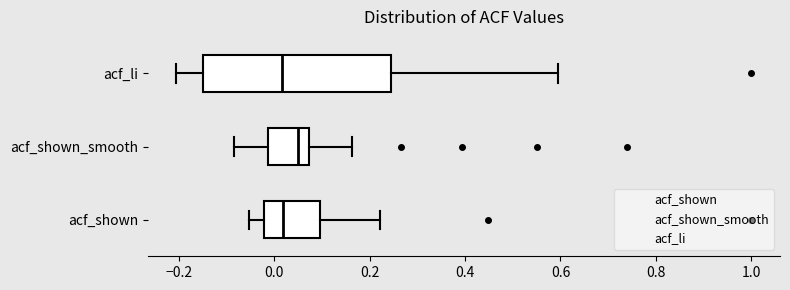

Reading bottom to top, read every box against the x-axis: the position of its median line, the range the box covers, and the ends of its whiskers. The values are not printed on the chart, so give them approximately, as read against the axis.

acf_shown: median 0.02, box -0.02 to 0.10, whiskers -0.06 to 0.22
acf_shown_smooth: median 0.04, box -0.02 to 0.08, whiskers -0.08 to 0.16
acf_li: median 0.02, box -0.14 to 0.24, whiskers -0.20 to 0.60